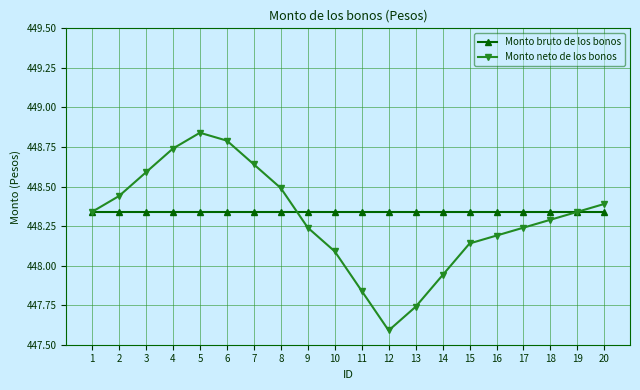

At which category does the chart reach its minimum across all series?

12